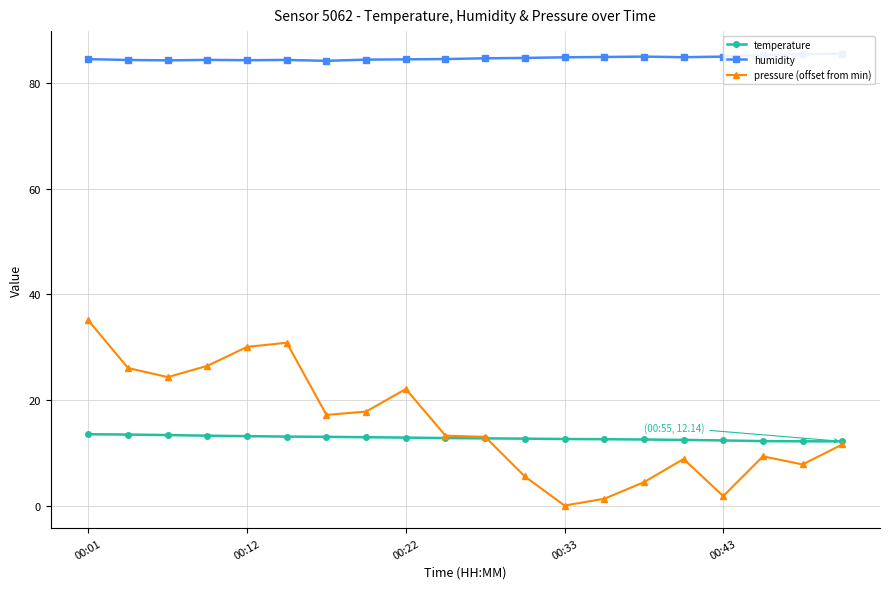

What is the value of the temperature point at the 15th from the left?

12.5